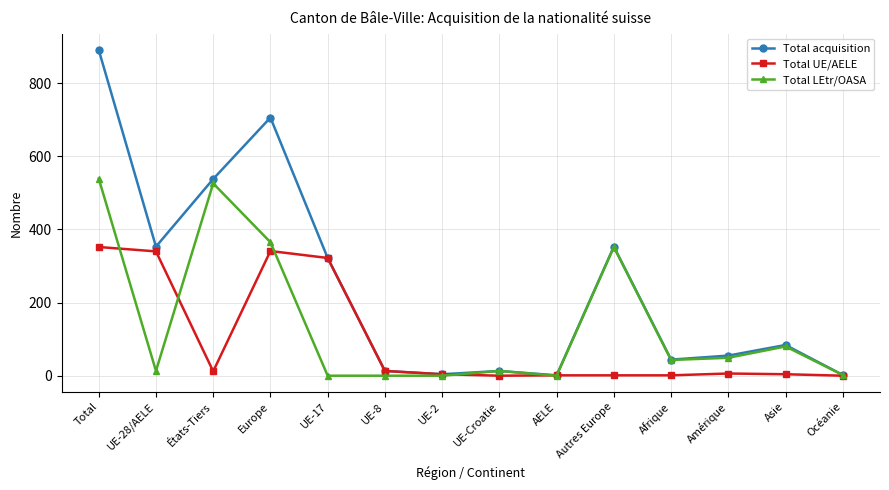

Is the value of Total UE/AELE at Total greater than the value of Total acquisition at UE-8?

Yes